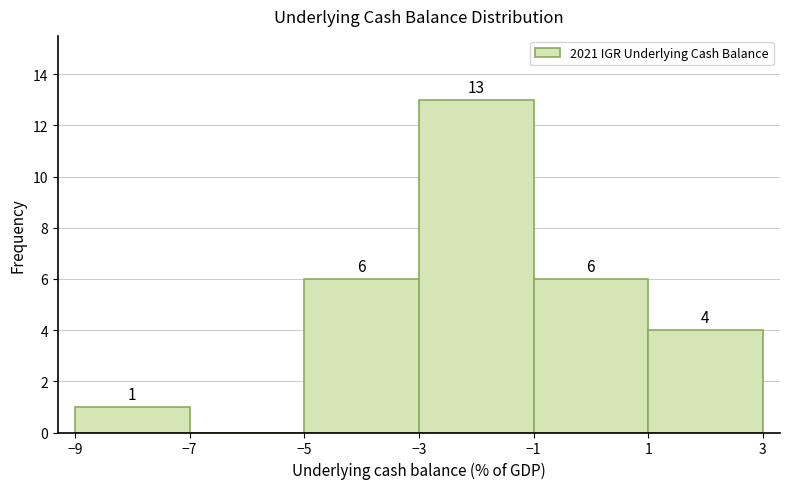

Which range on the x-axis has the tallest bar?

-3 to -1